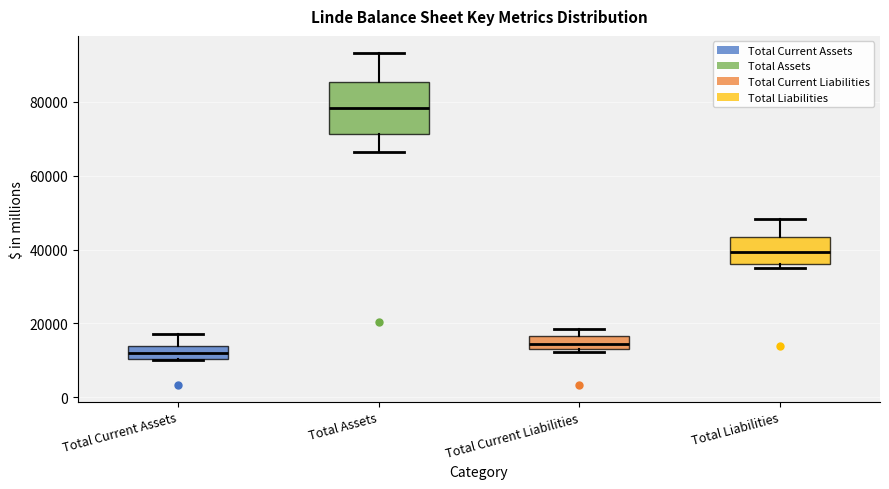

Reading left to right, read every box against the y-axis: the position of its median line, the range the box covers, and the ends of its whiskers. The values are not printed on the chart, so give them approximately, as read against the axis.

Total Current Assets: median 12000, box 10000 to 14000, whiskers 10000 to 18000
Total Assets: median 78000, box 72000 to 86000, whiskers 66000 to 94000
Total Current Liabilities: median 14000 (inside the box), box 14000 to 16000, whiskers 12000 to 18000
Total Liabilities: median 40000, box 36000 to 44000, whiskers 34000 to 48000